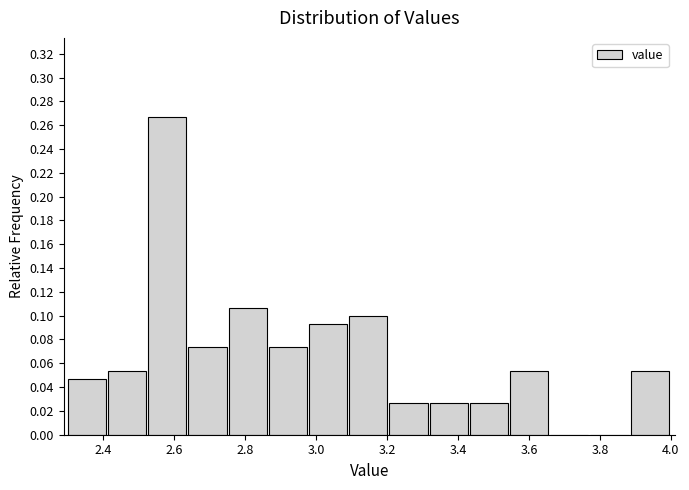

Reading left to right, list every bar in this chart as the range it spans on the x-axis followed by its height. Neither the bar edges nor the heights are printed on the chart, so give them approximately, as read against the axes.

2.30 to 2.42: 0.046
2.42 to 2.52: 0.054
2.52 to 2.64: 0.266
2.64 to 2.76: 0.074
2.76 to 2.86: 0.106
2.86 to 2.98: 0.074
2.98 to 3.10: 0.094
3.10 to 3.20: 0.100
3.20 to 3.32: 0.026
3.32 to 3.44: 0.026
3.44 to 3.54: 0.026
3.54 to 3.66: 0.054
3.66 to 3.78: 0
3.78 to 3.88: 0
3.88 to 4.00: 0.054